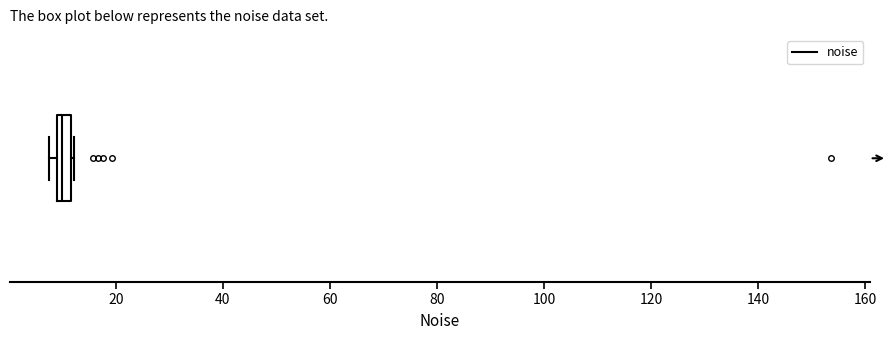

Where is the right edge of the box on the x-axis? The values are not printed on the chart, so give them approximately, as read against the axis.

12